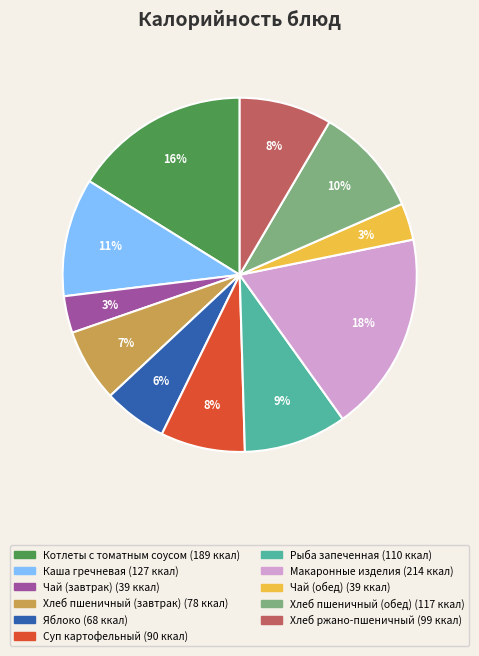

To the nearest percent, what percentage of the pie is Хлеб ржано-пшеничный?

8%